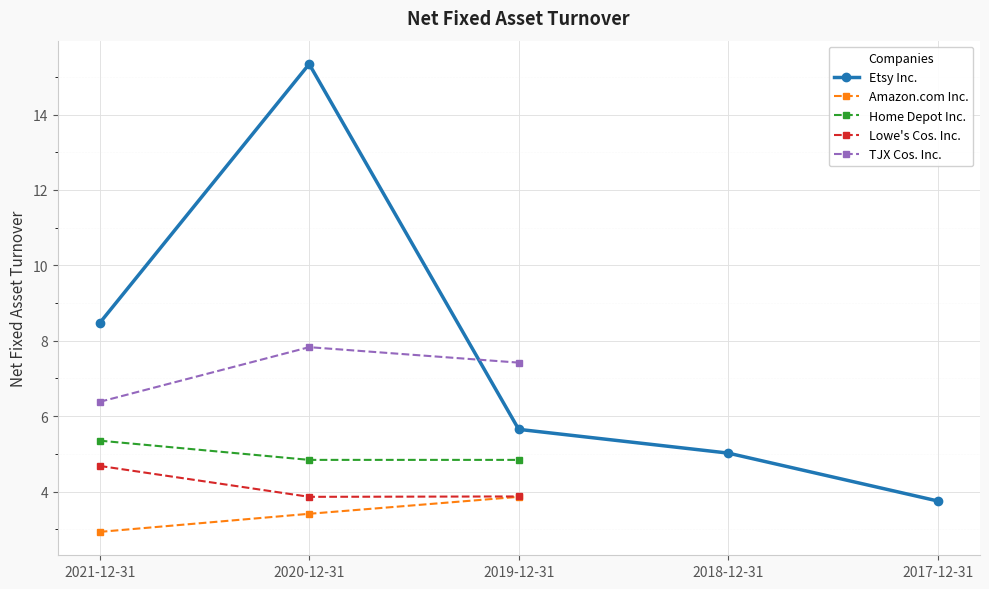

At which category is the sum across all series the highest?

2020-12-31